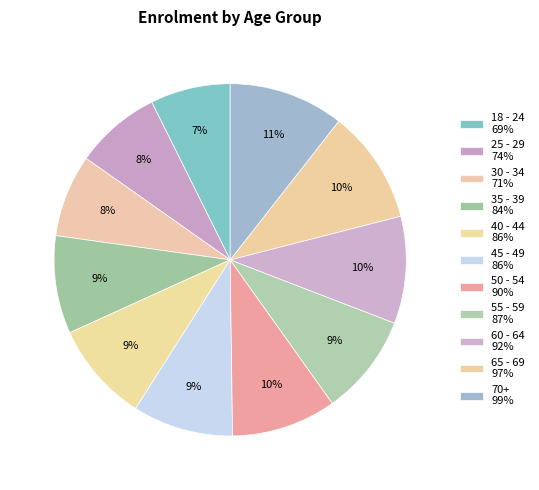

Which category has the biggest portion of the pie?

70+